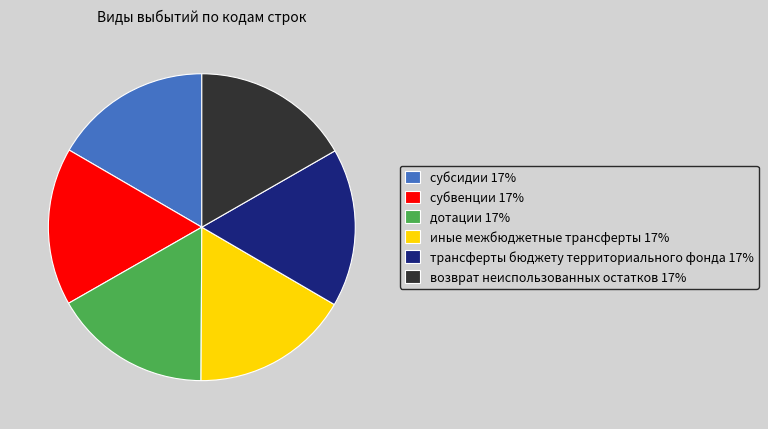

Is the sum of субсидии 17% and иные межбюджетные трансферты 17% greater than half?

No